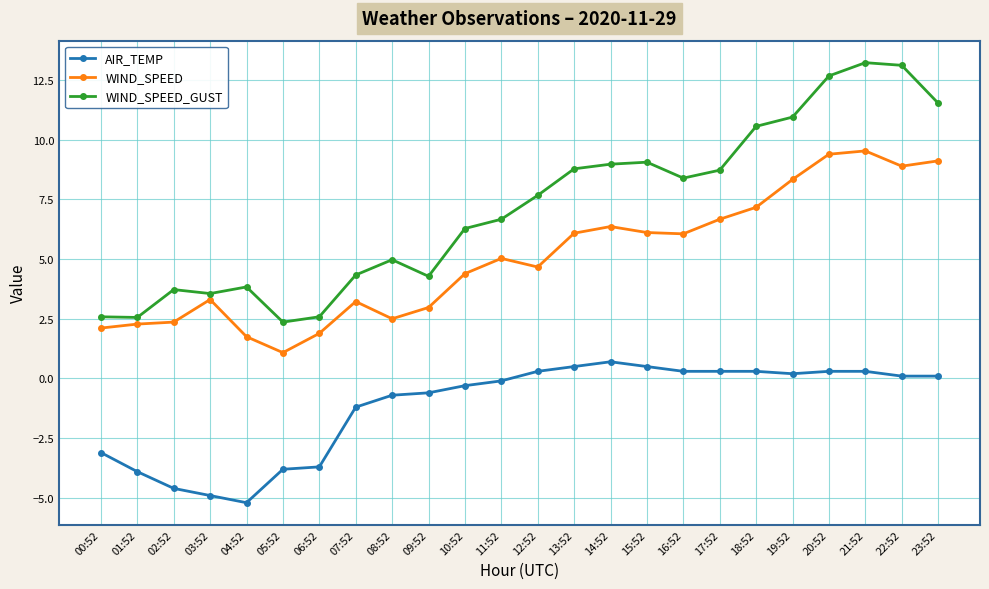

What are all the series names shown in the legend?

AIR_TEMP, WIND_SPEED, WIND_SPEED_GUST